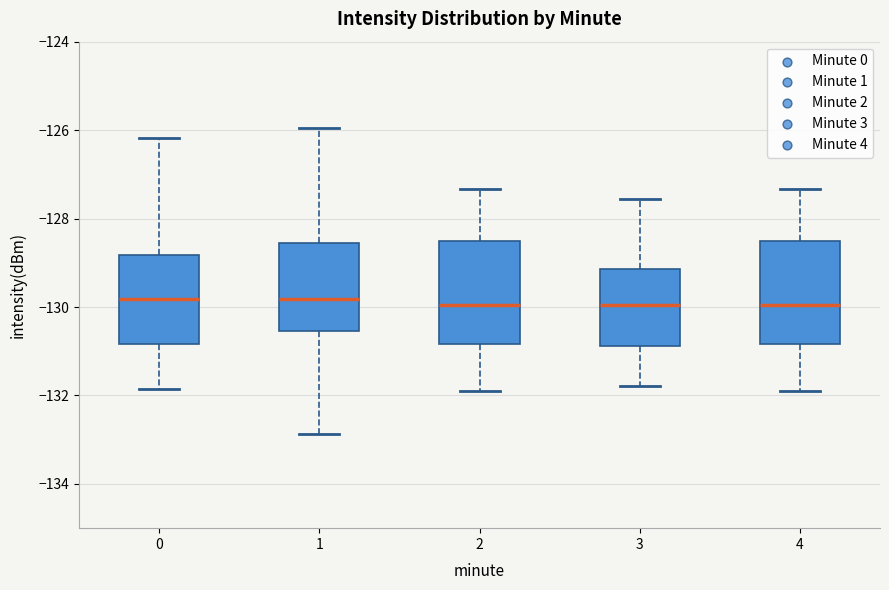

Reading left to right, transcribe this box plot: for each box, give where its median line is, the range the box spans, and where its two whiskers end, as read against the y-axis. The values are not printed on the chart, so give them approximately, as read against the axis.

0: median -129.8, box -130.8 to -128.8, whiskers -131.8 to -126.2
1: median -129.8, box -130.6 to -128.6, whiskers -132.8 to -126.0
2: median -130.0, box -130.8 to -128.6, whiskers -131.8 to -127.4
3: median -130.0, box -130.8 to -129.2, whiskers -131.8 to -127.6
4: median -130.0, box -130.8 to -128.6, whiskers -131.8 to -127.4